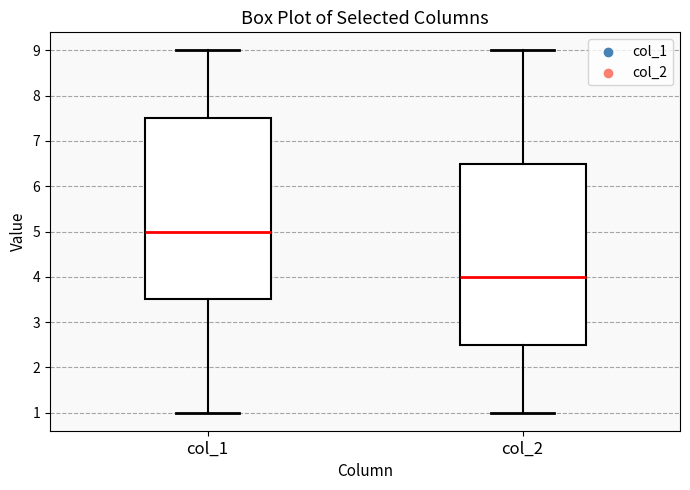

Reading left to right, read every box against the y-axis: the position of its median line, the range the box covers, and the ends of its whiskers. The values are not printed on the chart, so give them approximately, as read against the axis.

col_1: median 5.0, box 3.5 to 7.5, whiskers 1.0 to 9.0
col_2: median 4.0, box 2.5 to 6.5, whiskers 1.0 to 9.0